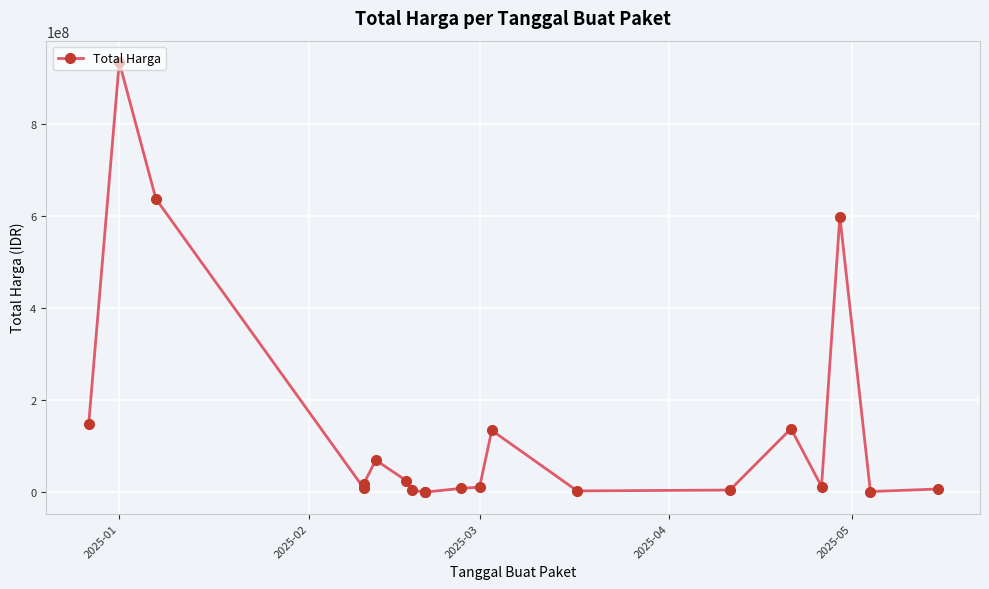

What is the difference between the maximum and minimum values?

933693800